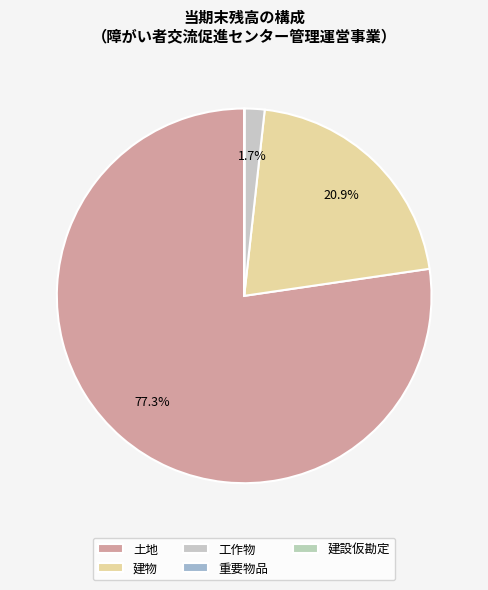

Which slice is the largest?

土地